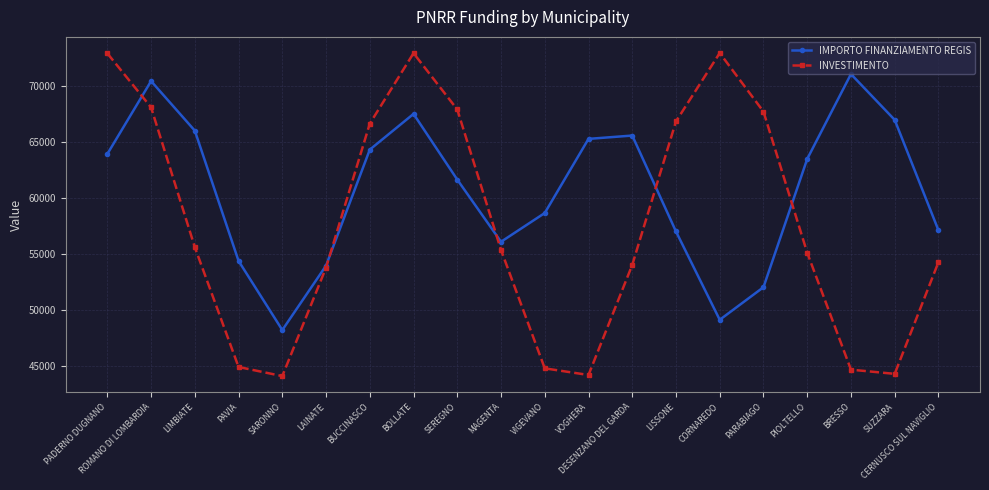

What is the spread (max minus min) of values at SARONNO?

4115.0